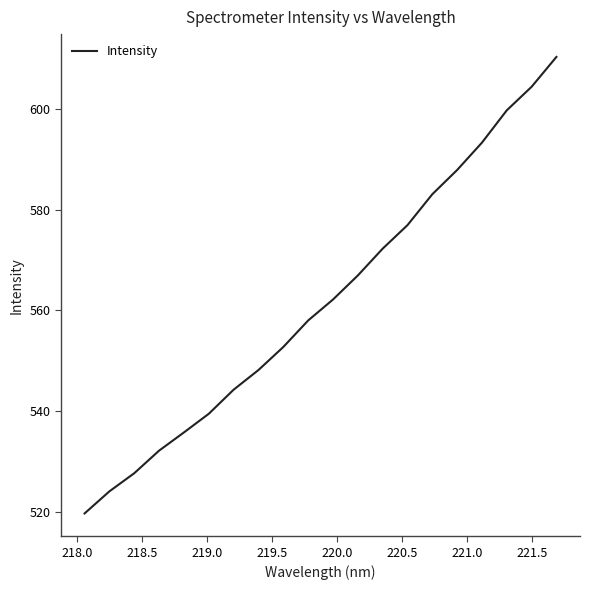

What is the greatest value displayed?

610.3